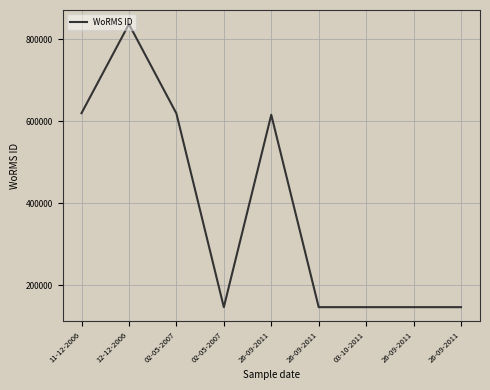

Approximately how many times larger is the value at 26-09-2011 compared to 03-10-2011?

4.2